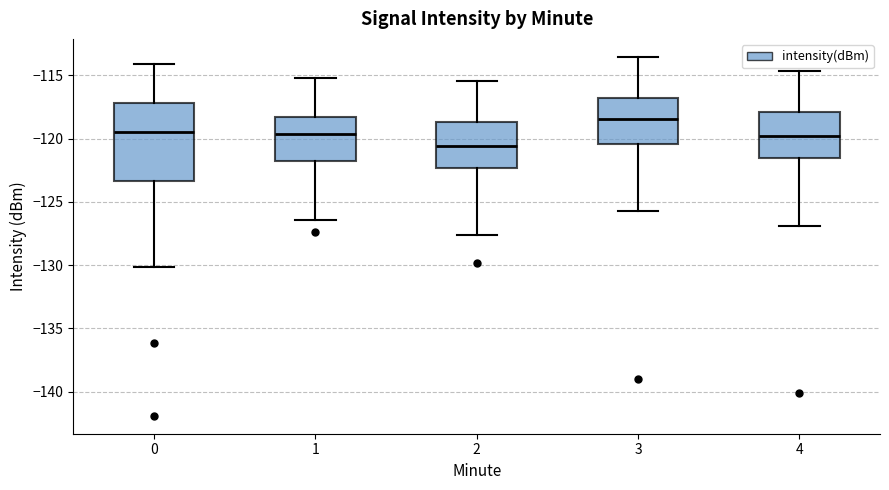

Which box has the lowest median line?

2